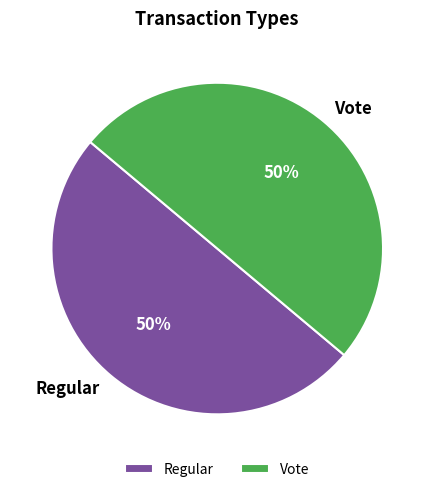

True or false: Regular accounts for 50% of the total.

True